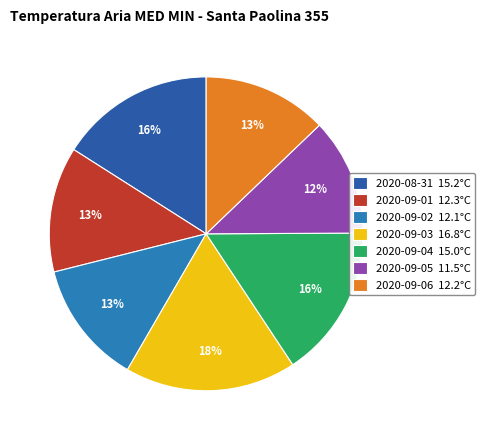

Combined, do 2020-09-06 and 2020-09-05 account for over 50%?

No